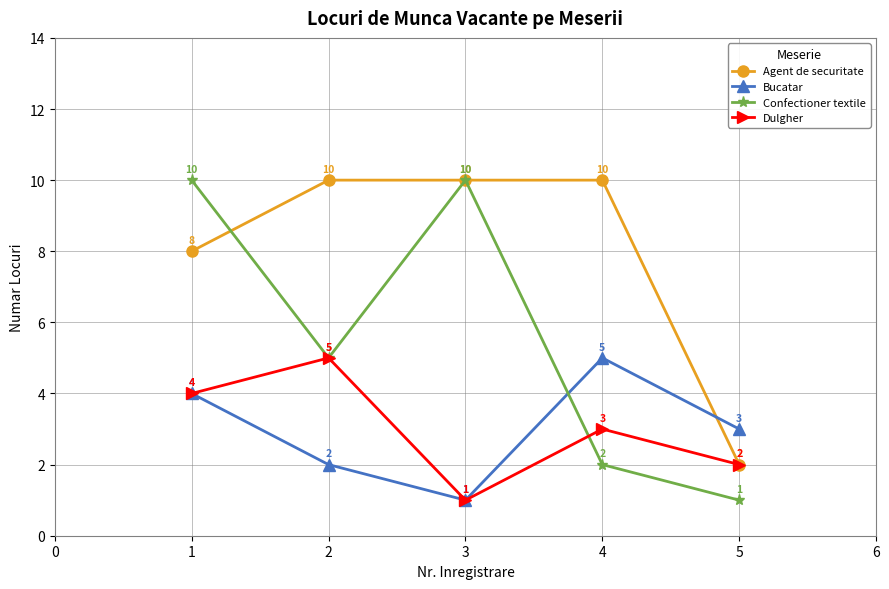

Which series has the widest spread of values?

Confectioner textile